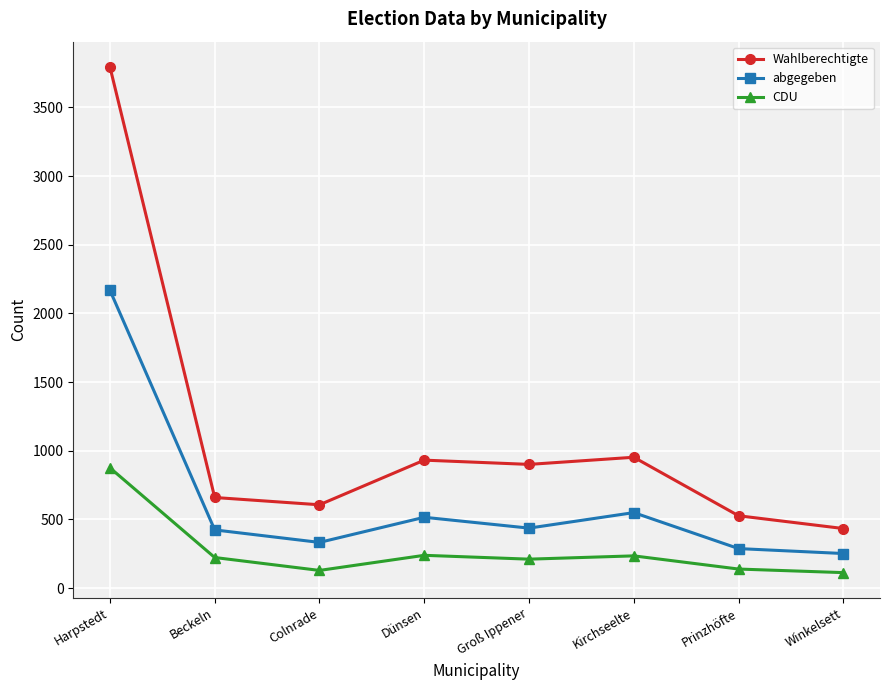

How many distinct data groups are displayed?

3